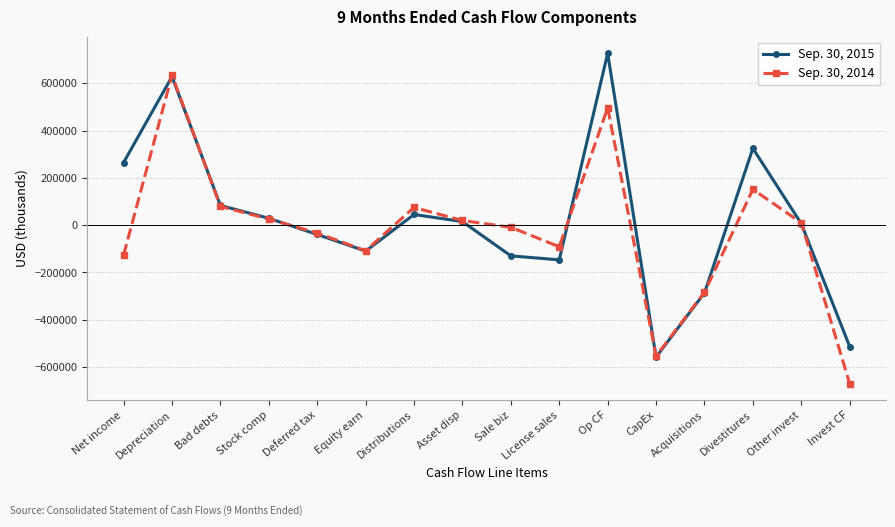

What is the total value across all series at Depreciation?

1263458